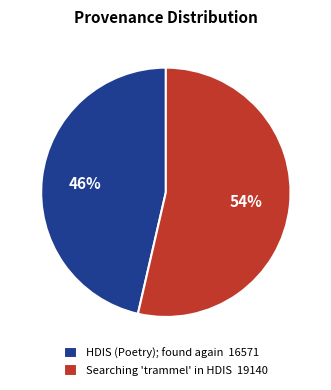

To the nearest percent, what is the combined percentage of Searching 'trammel' in HDIS 19140 and HDIS (Poetry); found again 16571?

100%